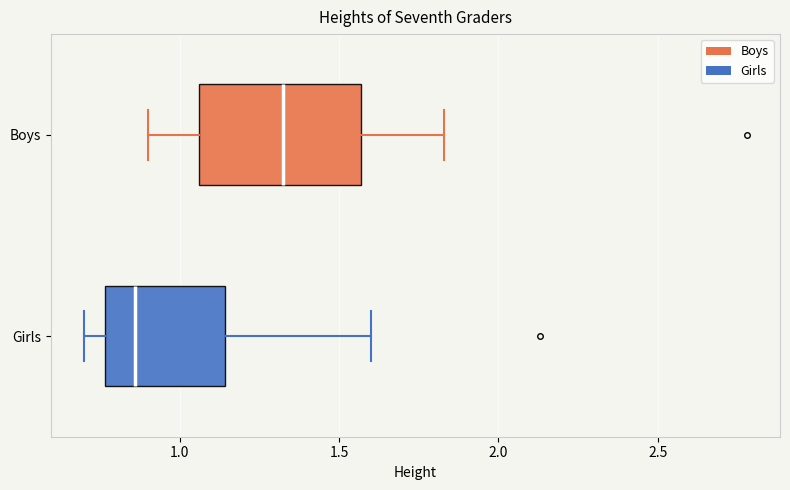

Where is the left edge of the box for Girls on the x-axis? The values are not printed on the chart, so give them approximately, as read against the axis.

0.75